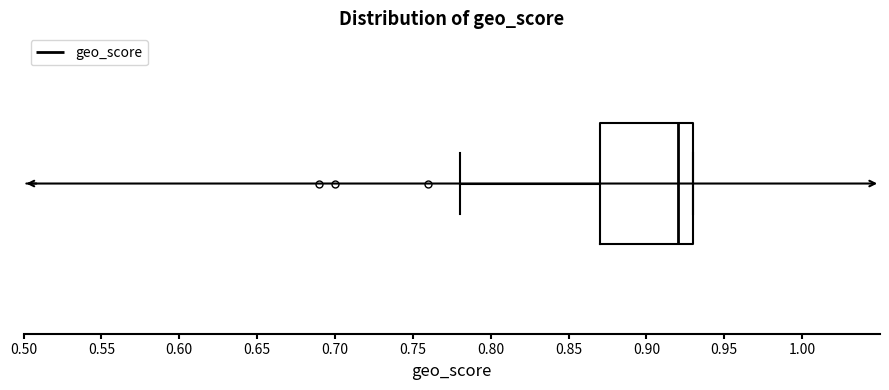

Read this box plot against the x-axis: the position of the median line, the range covered by the box, and the ends of both whiskers. The values are not printed on the chart, so give them approximately, as read against the axis.

median 0.92, box 0.87 to 0.93, whiskers 0.78 to 0.93